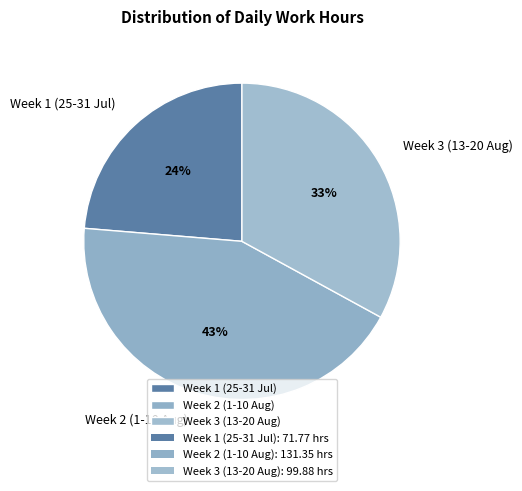

To the nearest percent, what is the average slice percentage?

33%